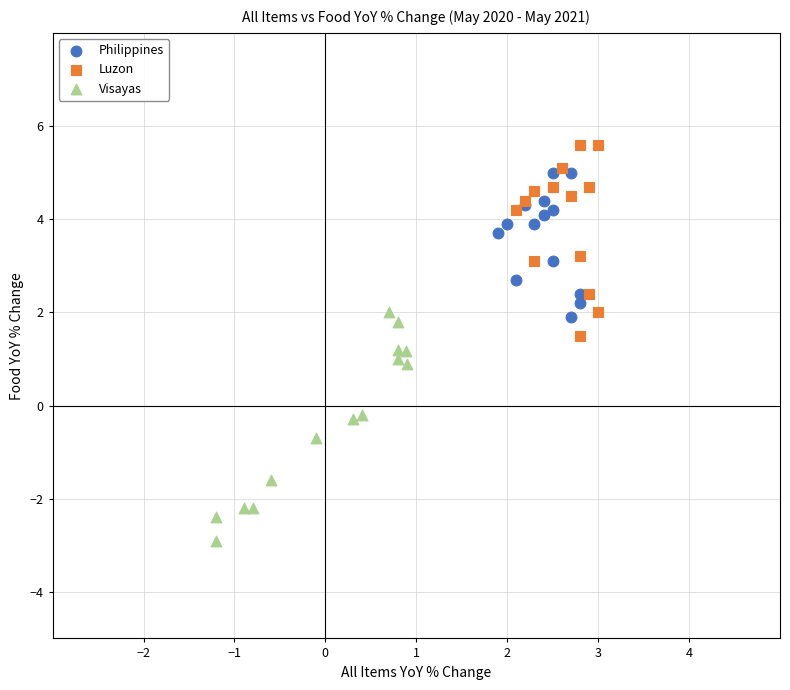

Which series contains the lowest Y value?

Visayas